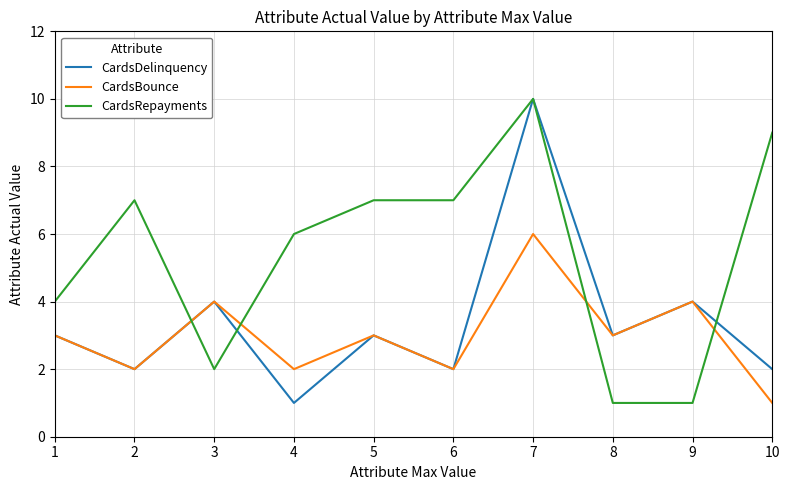

Which series changed the most between 3 and 4?

CardsRepayments